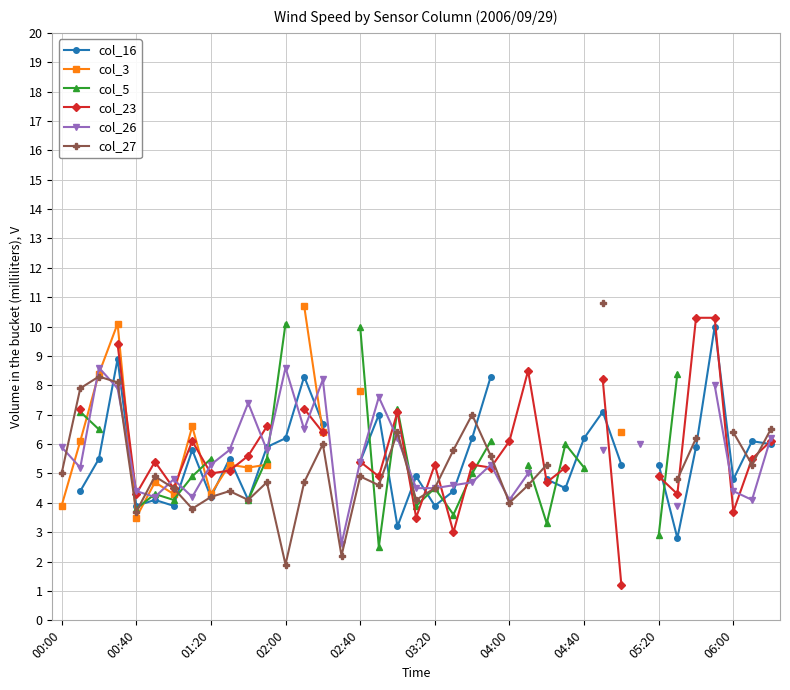

What is the value of the col_27 point at the 14th from the left?

4.7